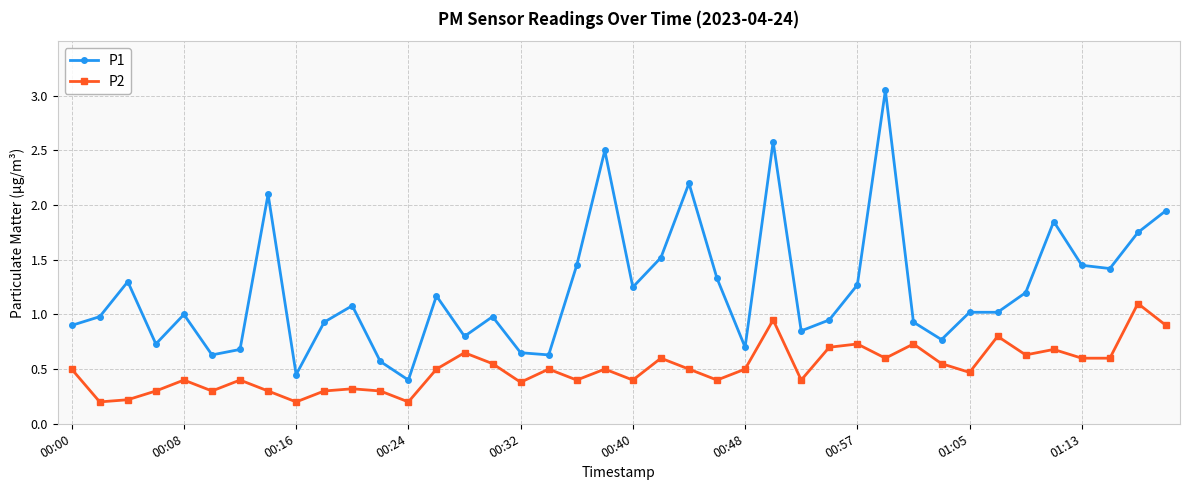

True or false: P1 has more than 1 interior local peaks.

True